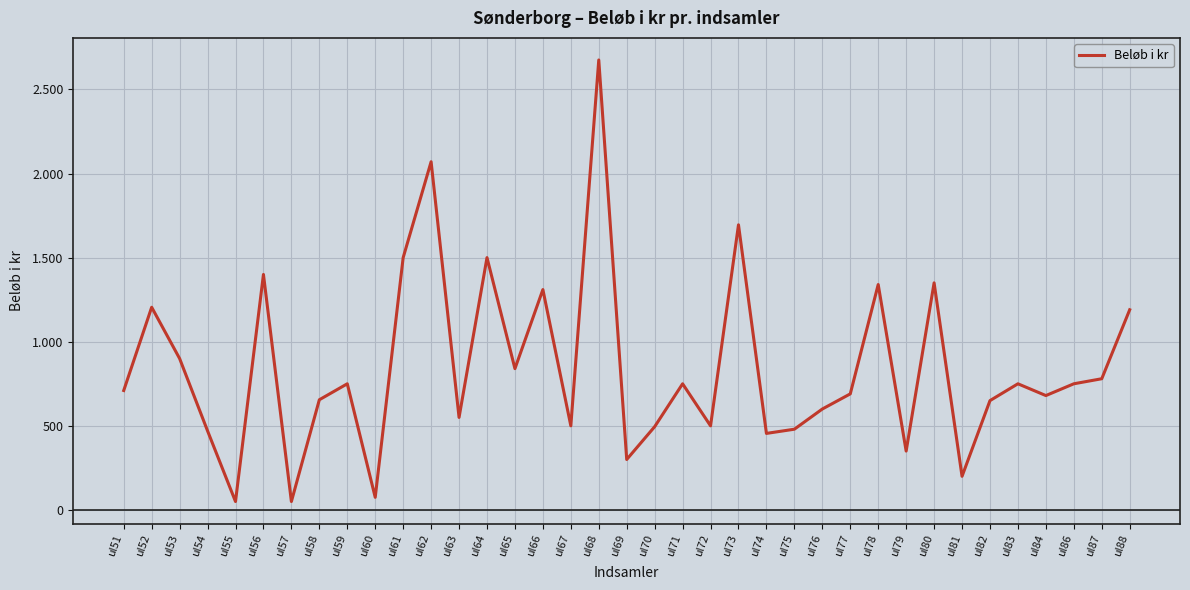

At which category does the data reach its first local peak?

ul52